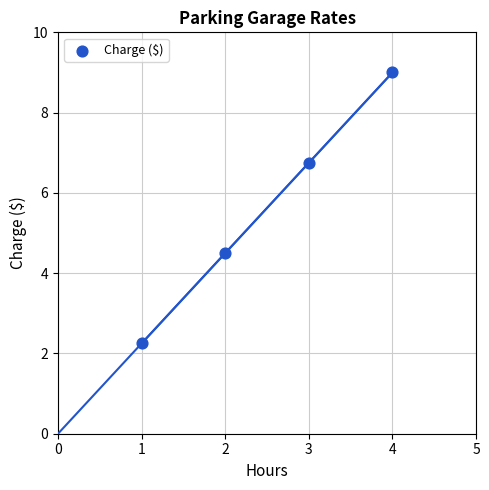

What Y value in the scatter plot is closest to 5?

4.5